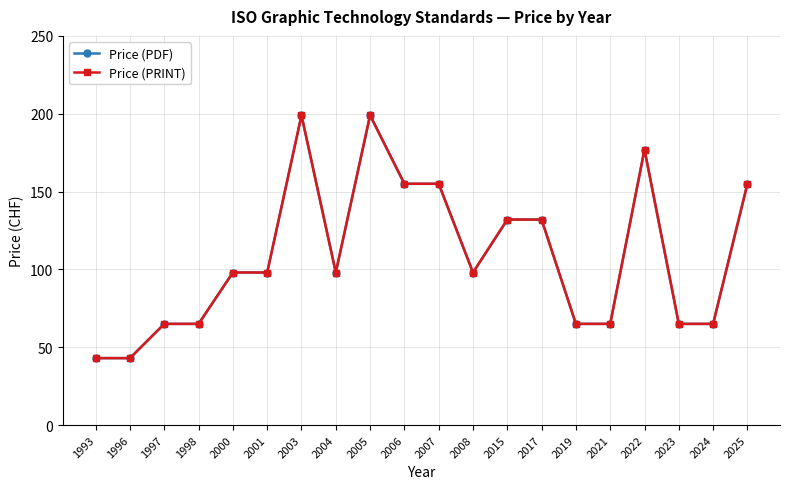

Which has a higher value, 2017 or 2024?

2017